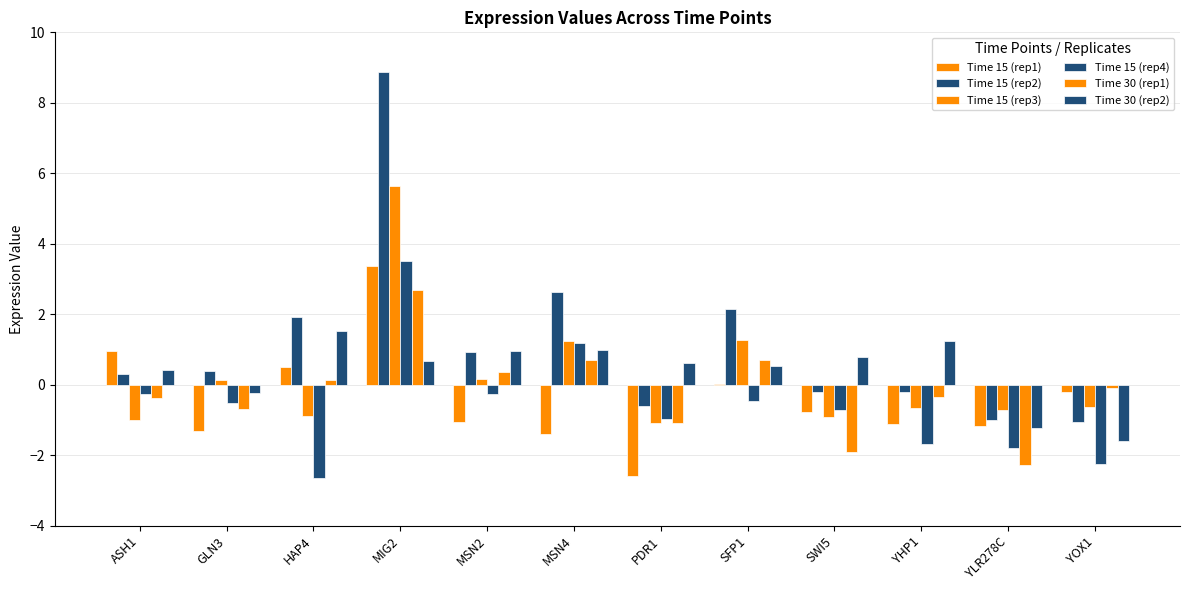

Is the value of Time 15 (rep1) at GLN3 greater than the value of Time 30 (rep1) at GLN3?

No